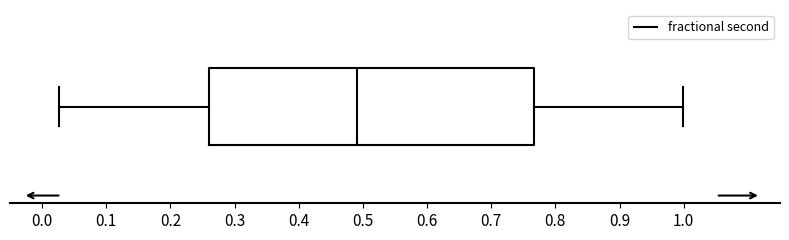

Transcribe this box plot: give where the median line is, the range the box spans, and where the two whiskers end, as read against the x-axis. The values are not printed on the chart, so give them approximately, as read against the axis.

median 0.49, box 0.26 to 0.77, whiskers 0.03 to 1.00